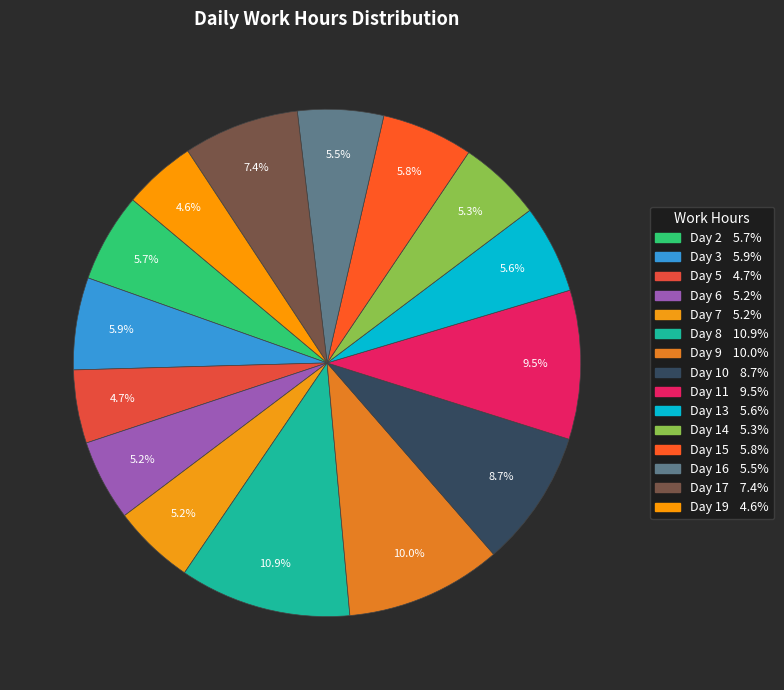

What is the ratio of the value at Day 6 to the value at Day 8?

0.5